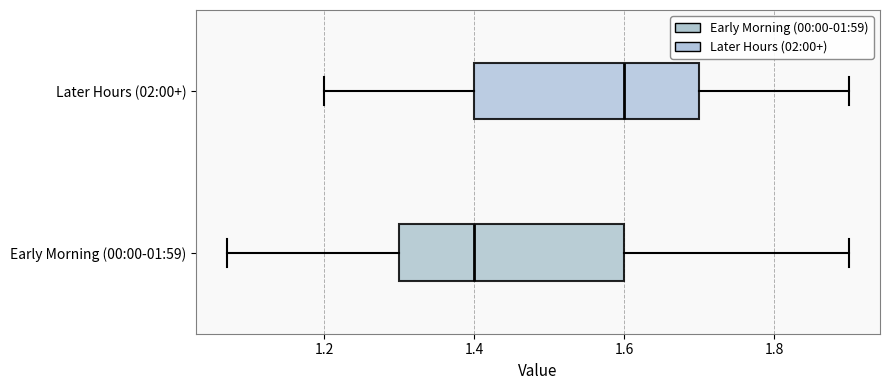

Reading bottom to top, read every box against the x-axis: the position of its median line, the range the box covers, and the ends of its whiskers. The values are not printed on the chart, so give them approximately, as read against the axis.

Early Morning (00:00-01:59): median 1.40, box 1.30 to 1.60, whiskers 1.08 to 1.90
Later Hours (02:00+): median 1.60, box 1.40 to 1.70, whiskers 1.20 to 1.90